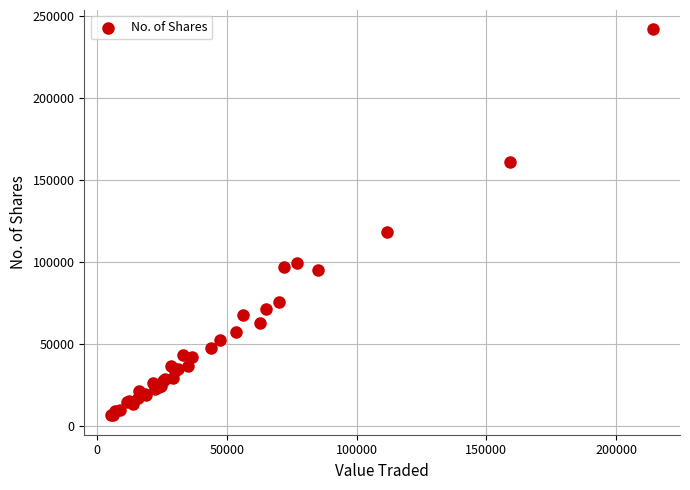

What Y value in the scatter plot is closest to 124303?

118180